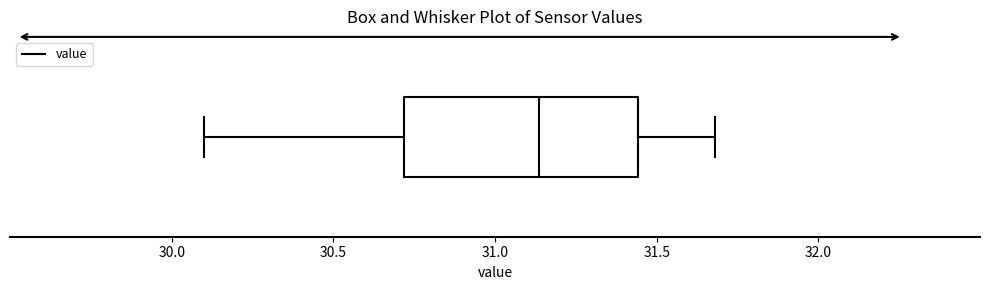

Read this box plot against the x-axis: the position of the median line, the range covered by the box, and the ends of both whiskers. The values are not printed on the chart, so give them approximately, as read against the axis.

median 31.15, box 30.70 to 31.45, whiskers 30.10 to 31.70